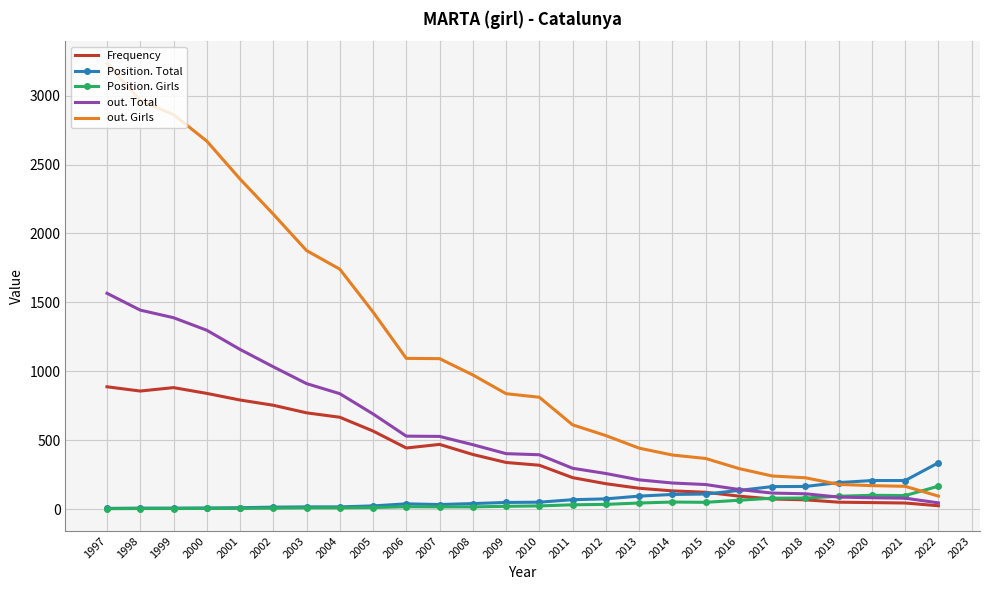

True or false: out. Girls and Frequency intersect in this chart.

False